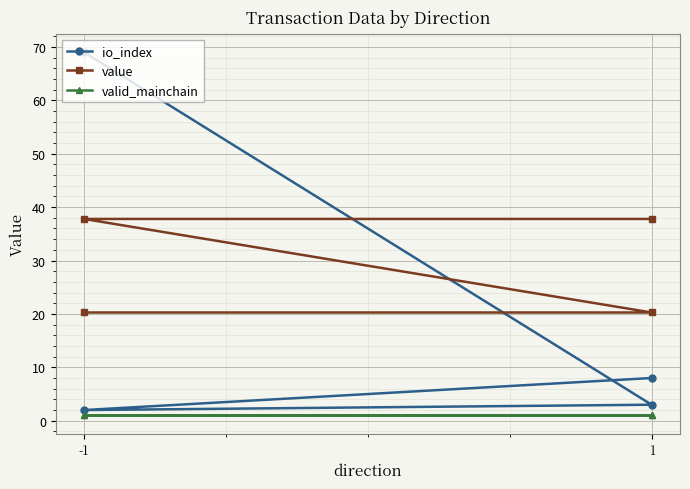

How many intersections are there between io_index and value?

1